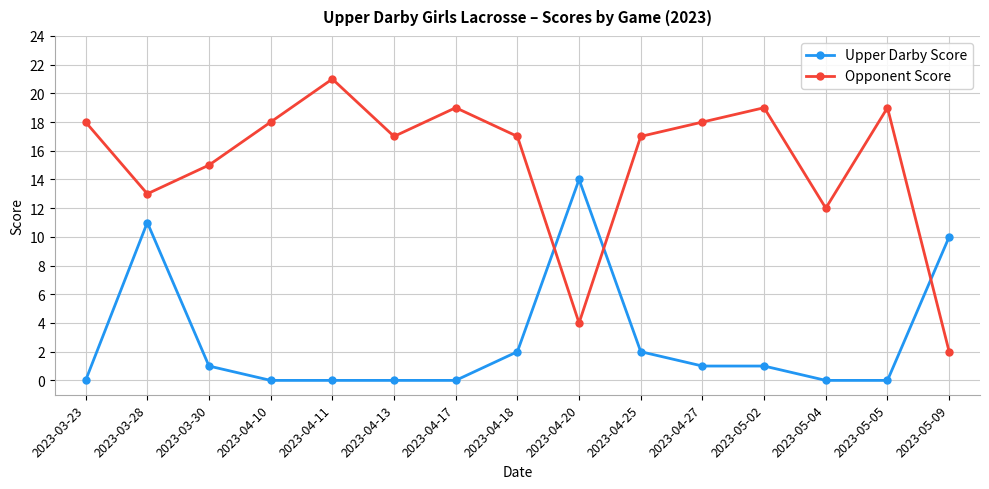

Which category has the lowest value in the Opponent Score series?

2023-05-09